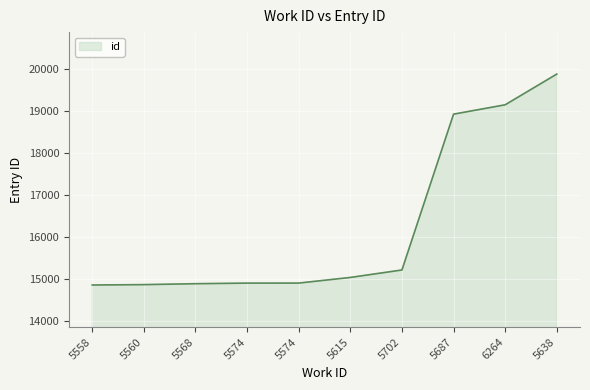

How many lines are shown in the chart?

1